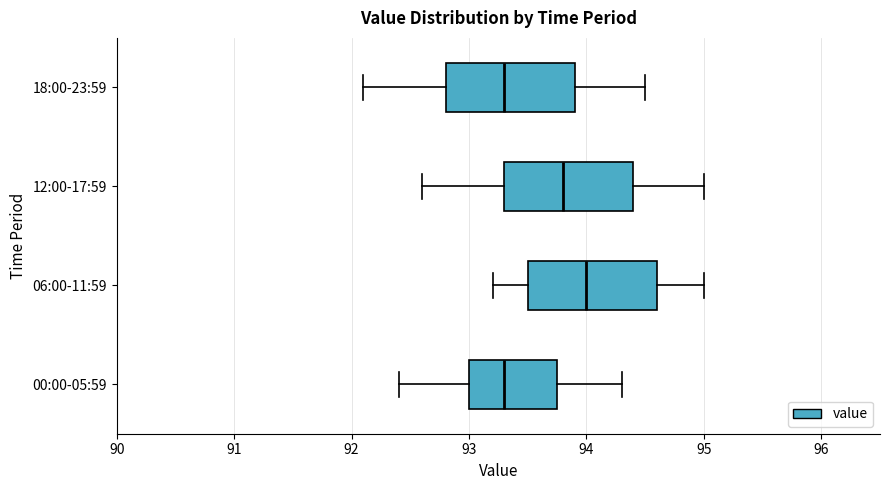

Reading bottom to top, read every box against the x-axis: the position of its median line, the range the box covers, and the ends of its whiskers. The values are not printed on the chart, so give them approximately, as read against the axis.

00:00-05:59: median 93.3, box 93.0 to 93.8, whiskers 92.4 to 94.3
06:00-11:59: median 94.0, box 93.5 to 94.6, whiskers 93.2 to 95.0
12:00-17:59: median 93.8, box 93.3 to 94.4, whiskers 92.6 to 95.0
18:00-23:59: median 93.3, box 92.8 to 93.9, whiskers 92.1 to 94.5